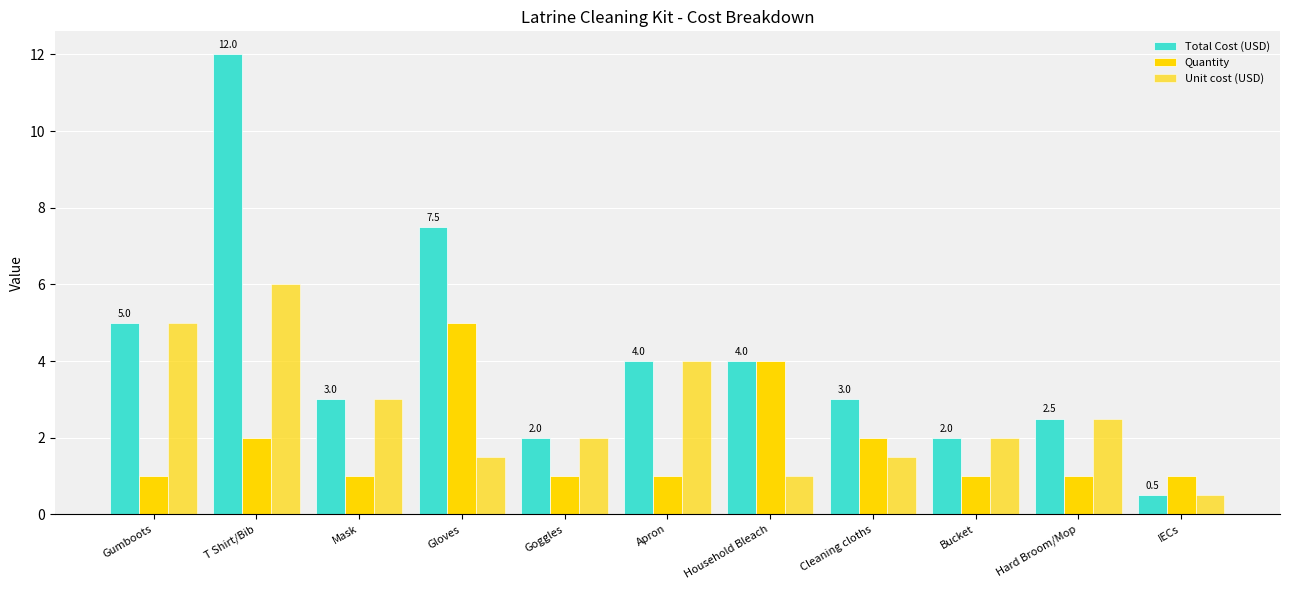

How many bars are there in total?

33